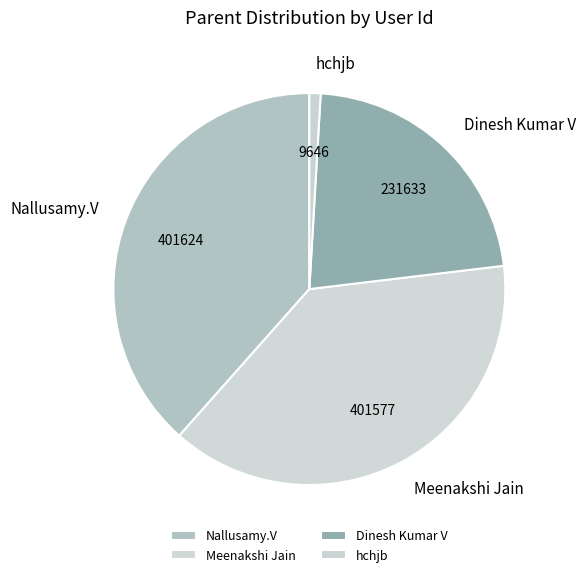

What is the smallest slice in the pie chart?

hchjb